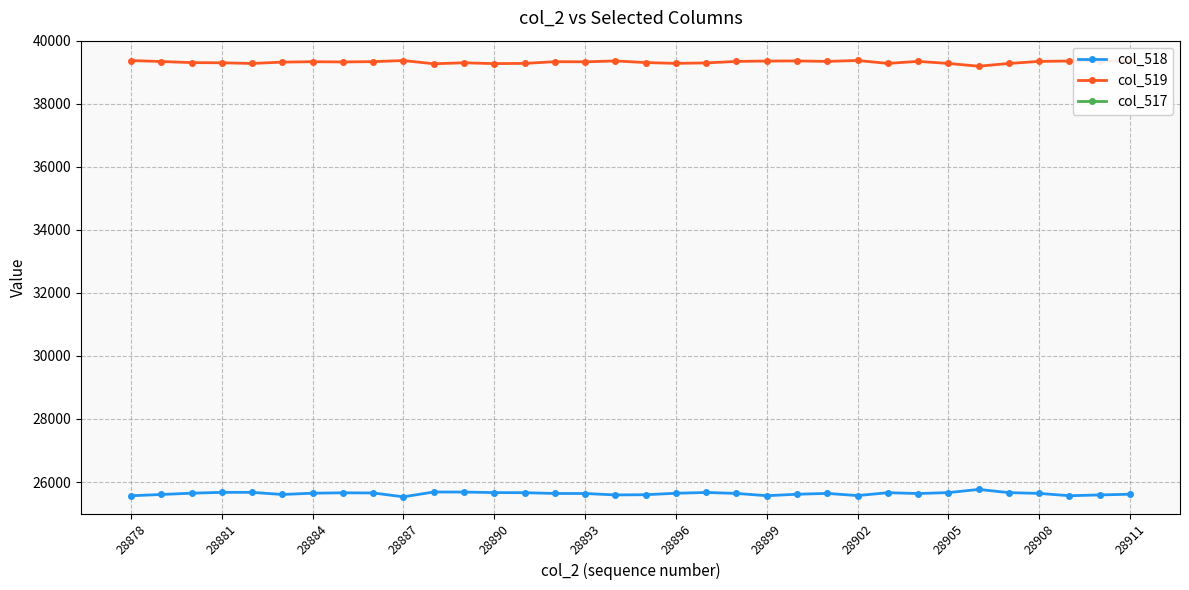

True or false: col_517 and col_518 intersect in this chart.

False